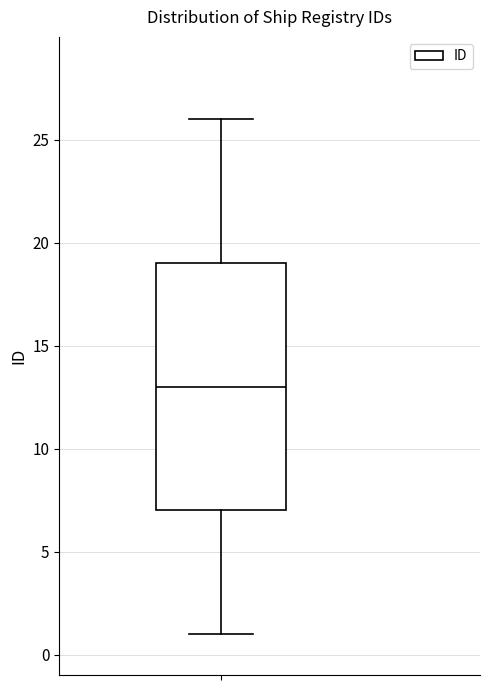

Read this box plot against the y-axis: the position of the median line, the range covered by the box, and the ends of both whiskers. The values are not printed on the chart, so give them approximately, as read against the axis.

median 13, box 7 to 19, whiskers 1 to 26